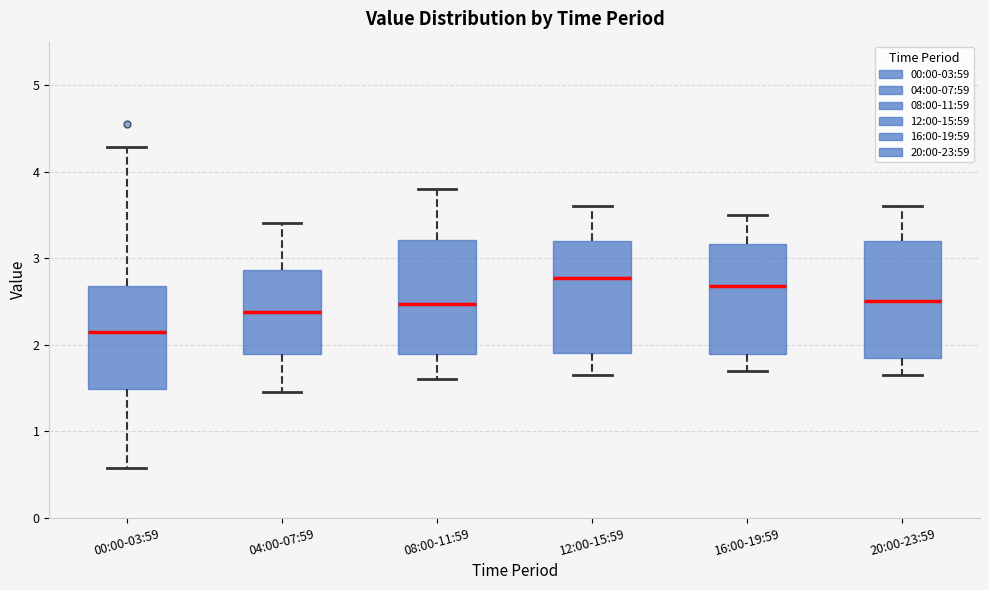

Reading left to right, read every box against the y-axis: the position of its median line, the range the box covers, and the ends of its whiskers. The values are not printed on the chart, so give them approximately, as read against the axis.

00:00-03:59: median 2.2, box 1.5 to 2.7, whiskers 0.6 to 4.3
04:00-07:59: median 2.4, box 1.9 to 2.9, whiskers 1.5 to 3.4
08:00-11:59: median 2.5, box 1.9 to 3.2, whiskers 1.6 to 3.8
12:00-15:59: median 2.8, box 1.9 to 3.2, whiskers 1.7 to 3.6
16:00-19:59: median 2.7, box 1.9 to 3.2, whiskers 1.7 to 3.5
20:00-23:59: median 2.5, box 1.9 to 3.2, whiskers 1.7 to 3.6